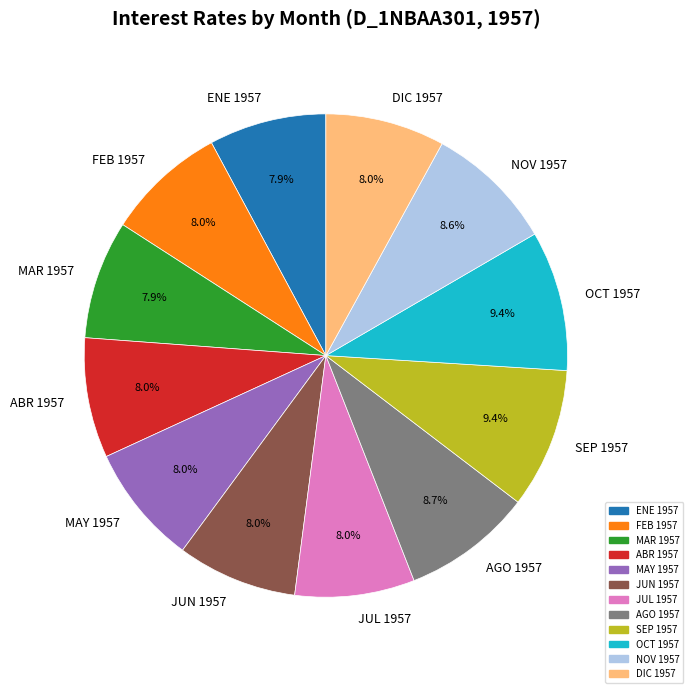

Combined, what portion of the pie is MAR 1957 and OCT 1957?

17.3%